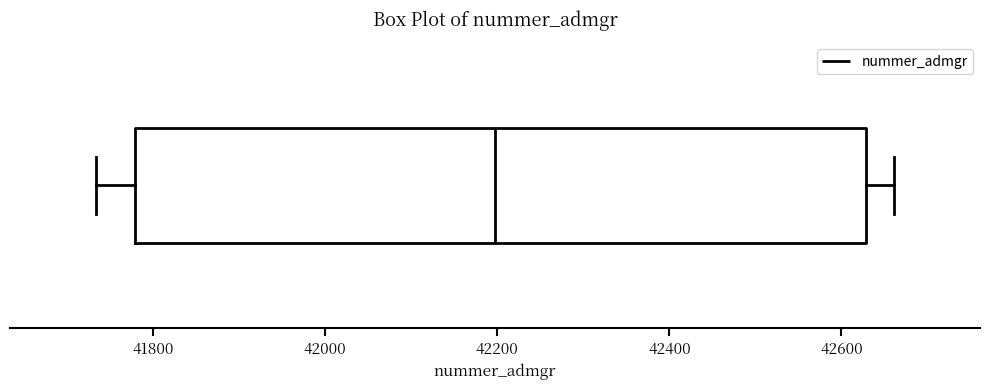

Transcribe this box plot: give where the median line is, the range the box spans, and where the two whiskers end, as read against the x-axis. The values are not printed on the chart, so give them approximately, as read against the axis.

median 42200, box 41780 to 42620, whiskers 41740 to 42660